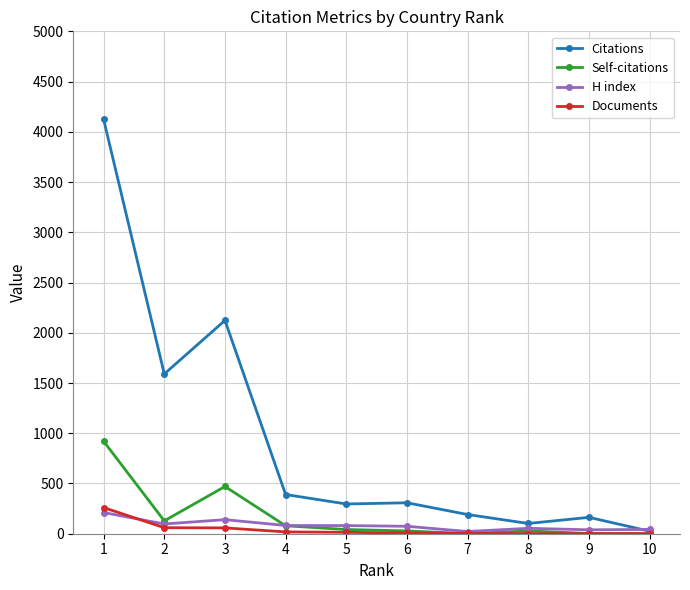

The value of Citations at 2 is 1590. True or false?

True